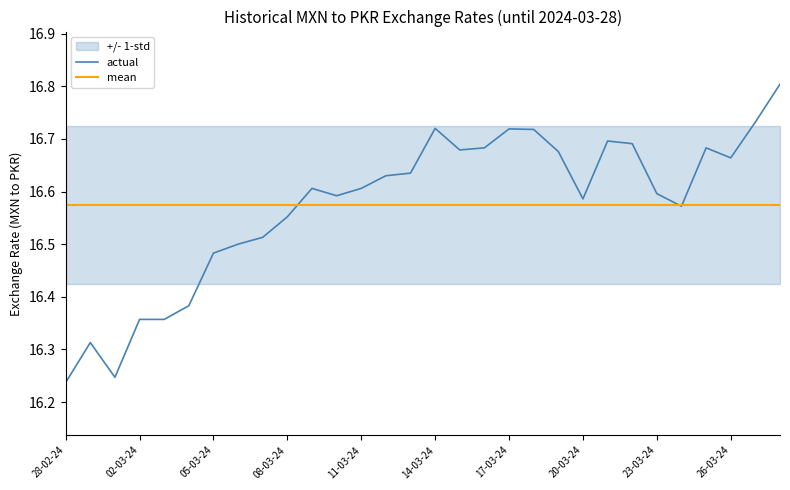

What is the highest value of the actual series?

16.8